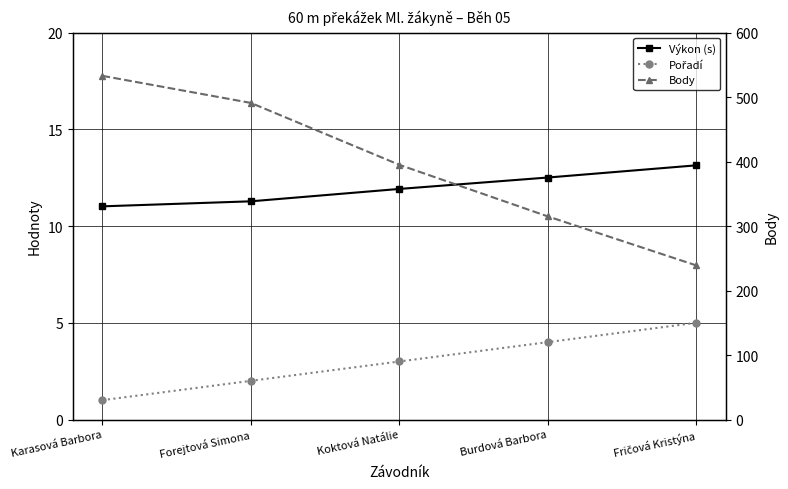

Reading left to right, what are all the values shown in this chart?

Výkon (s): 11.0	11.3	11.9	12.5	13.1
Pořadí: 1.0	2.0	3.0	4.0	5.0
Body: 533.0	491.0	395.0	315.0	239.0